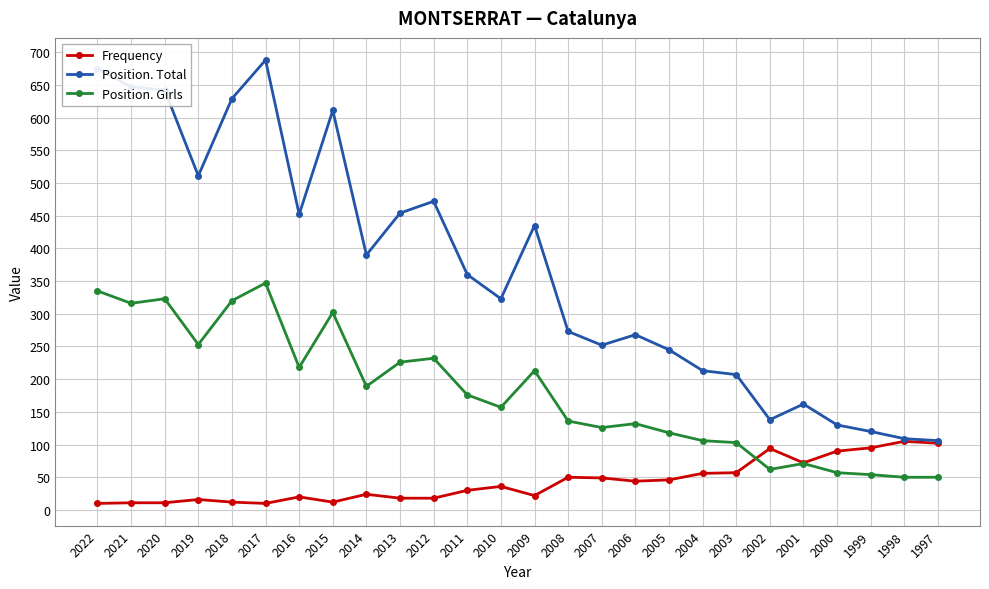

Which series has the widest spread of values?

Position. Total